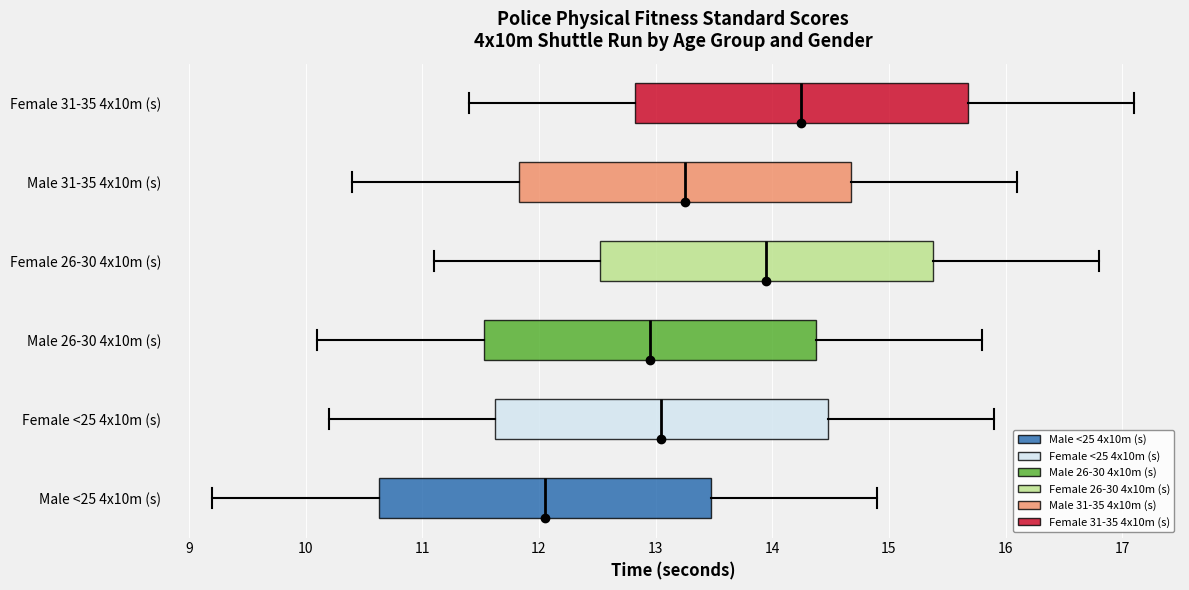

Reading bottom to top, read every box against the x-axis: the position of its median line, the range the box covers, and the ends of its whiskers. The values are not printed on the chart, so give them approximately, as read against the axis.

Male <25 4x10m (s): median 12.1, box 10.6 to 13.5, whiskers 9.2 to 14.9
Female <25 4x10m (s): median 13.1, box 11.6 to 14.5, whiskers 10.2 to 15.9
Male 26-30 4x10m (s): median 13.0, box 11.5 to 14.4, whiskers 10.1 to 15.8
Female 26-30 4x10m (s): median 14.0, box 12.5 to 15.4, whiskers 11.1 to 16.8
Male 31-35 4x10m (s): median 13.3, box 11.8 to 14.7, whiskers 10.4 to 16.1
Female 31-35 4x10m (s): median 14.3, box 12.8 to 15.7, whiskers 11.4 to 17.1